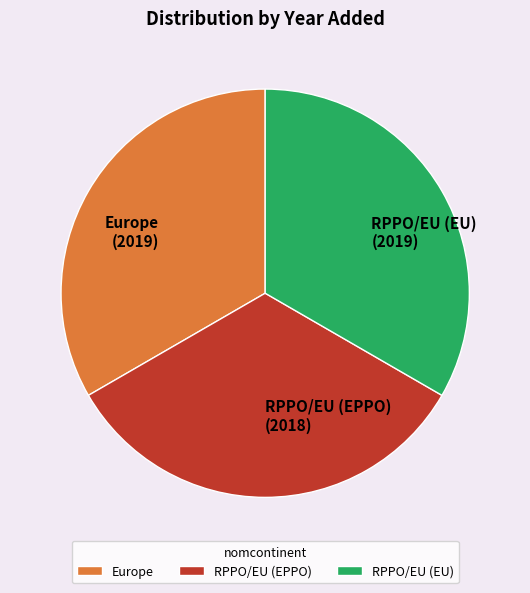

What is the ratio of the value at RPPO/EU (EU) to the value at Europe?

1.0